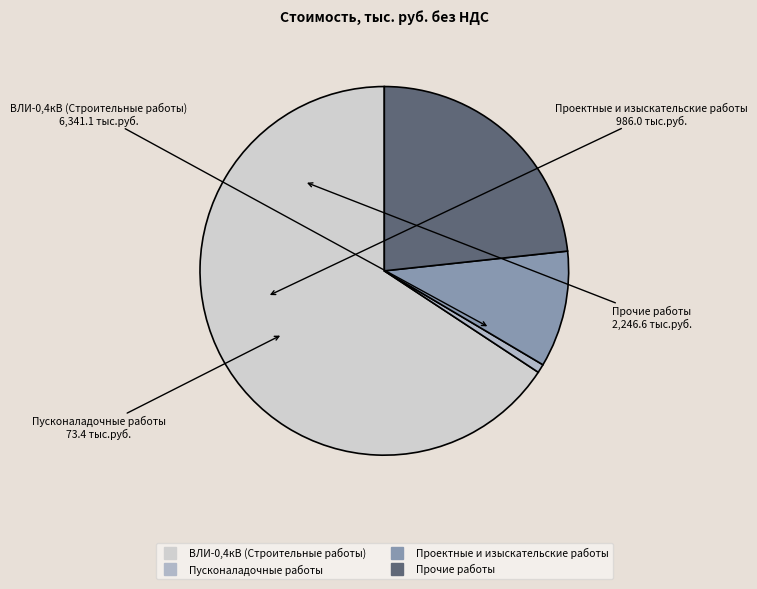

Combined, do Пусконаладочные работы and Проектные и изыскательские работы account for over 50%?

No